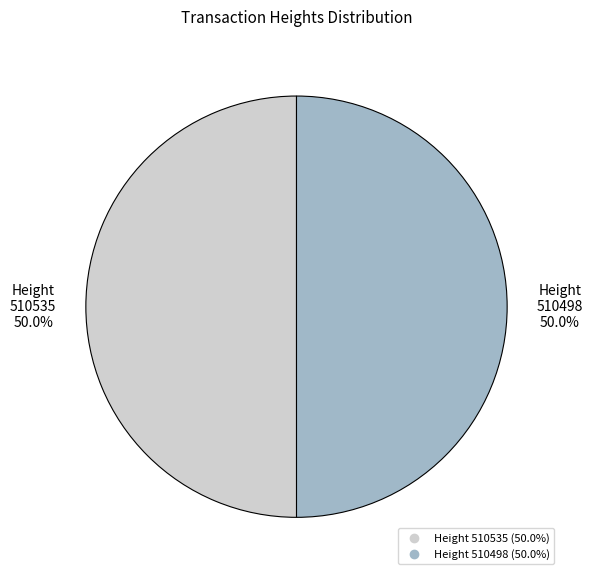

Which slice is the smallest?

510498